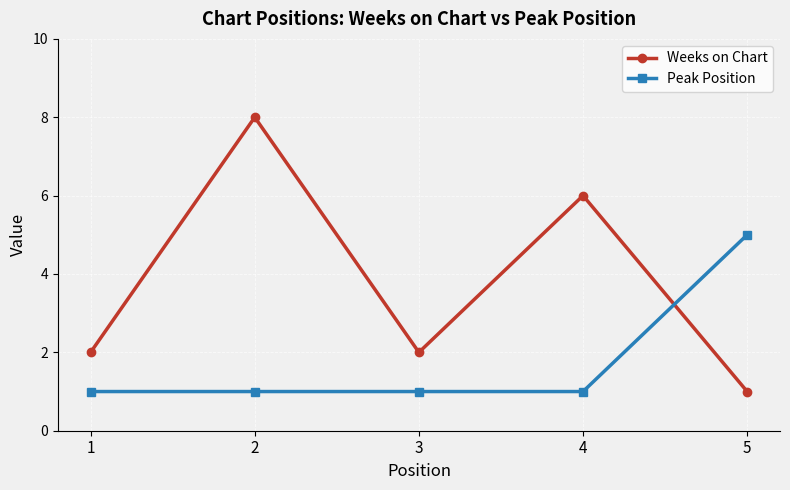

Reading right to left, list all the values displayed in this chart.

Weeks on Chart: 5=1	4=6	3=2	2=8	1=2
Peak Position: 5=5	4=1	3=1	2=1	1=1